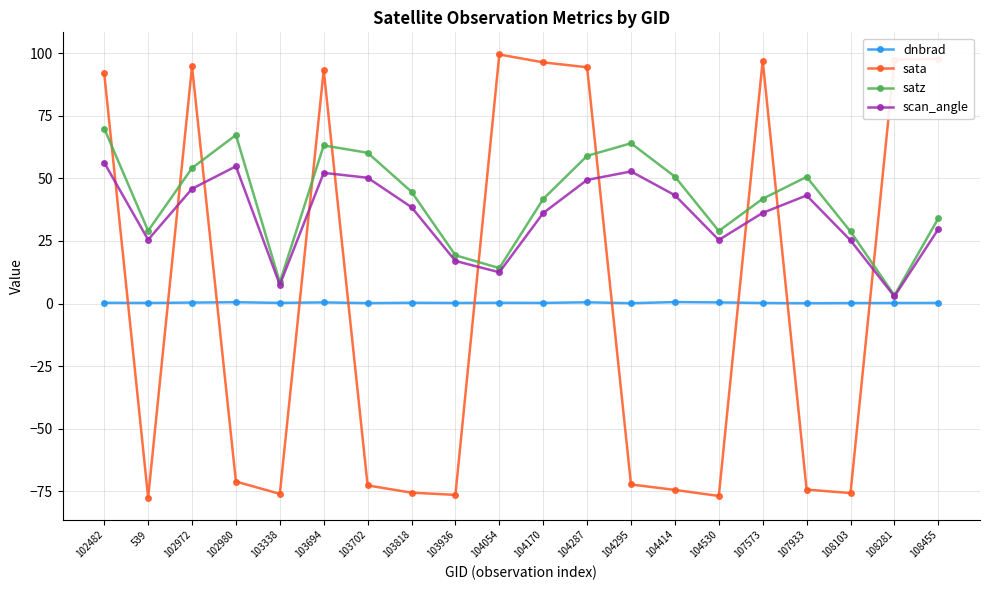

At which category does scan_angle reach its first local peak?

102980